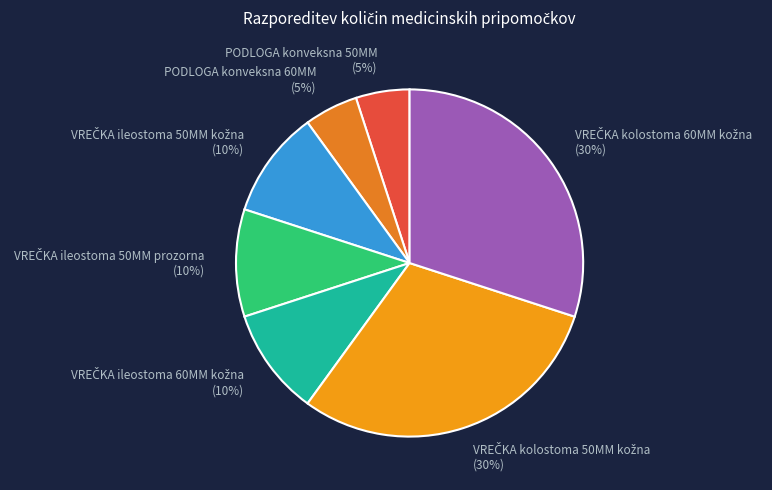

To the nearest percent, what percentage of the pie is PODLOGA konveksna 50MM?

5%